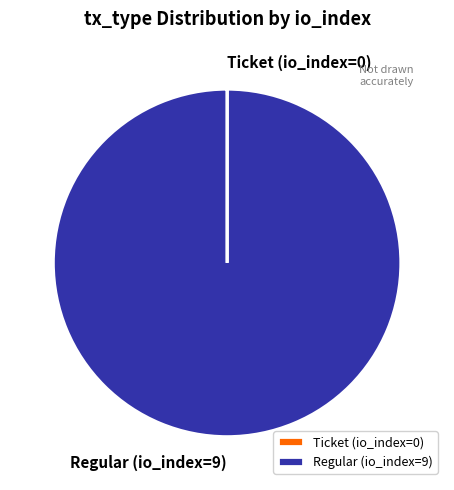

True or false: Regular (io_index=9) accounts for 100% of the total.

True